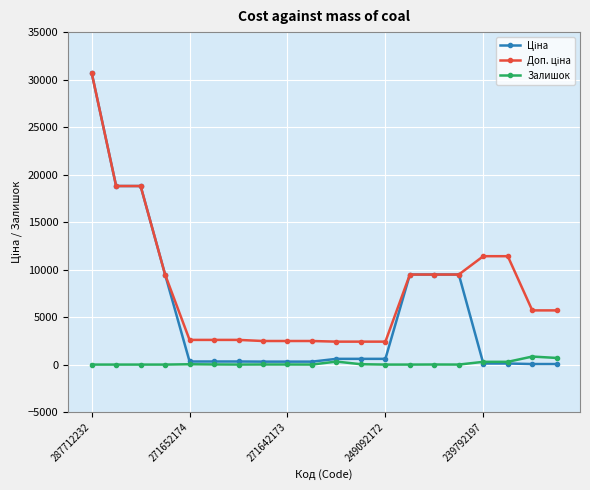

True or false: Залишок has more than 2 interior local peaks.

True